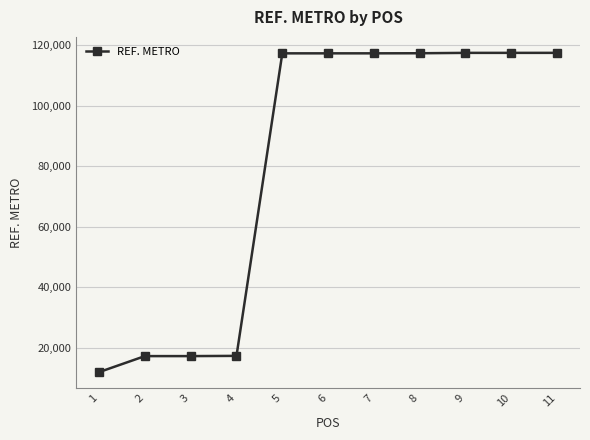

The value at 8 is 168037. True or false?

False